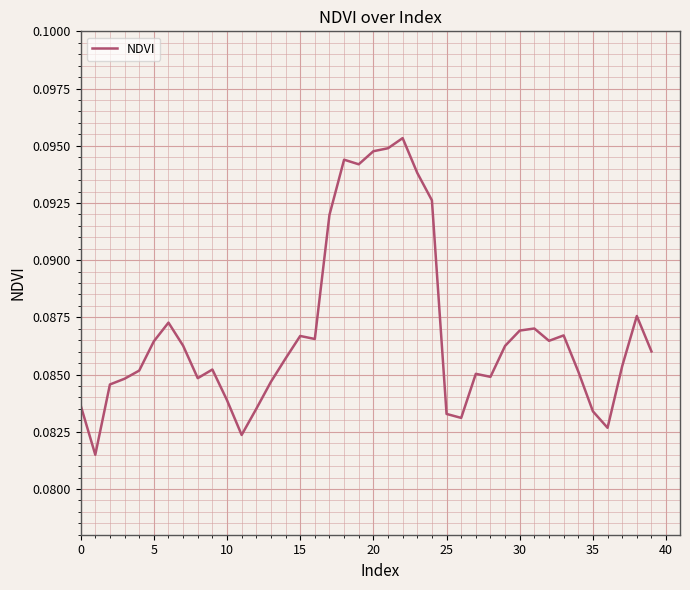

Reading left to right, list all the values displayed in this chart.

0.1	0.1	0.1	0.1	0.1	0.1	0.1	0.1	0.1	0.1	0.1	0.1	0.1	0.1	0.1	0.1	0.1	0.1	0.1	0.1	0.1	0.1	0.1	0.1	0.1	0.1	0.1	0.1	0.1	0.1	0.1	0.1	0.1	0.1	0.1	0.1	0.1	0.1	0.1	0.1